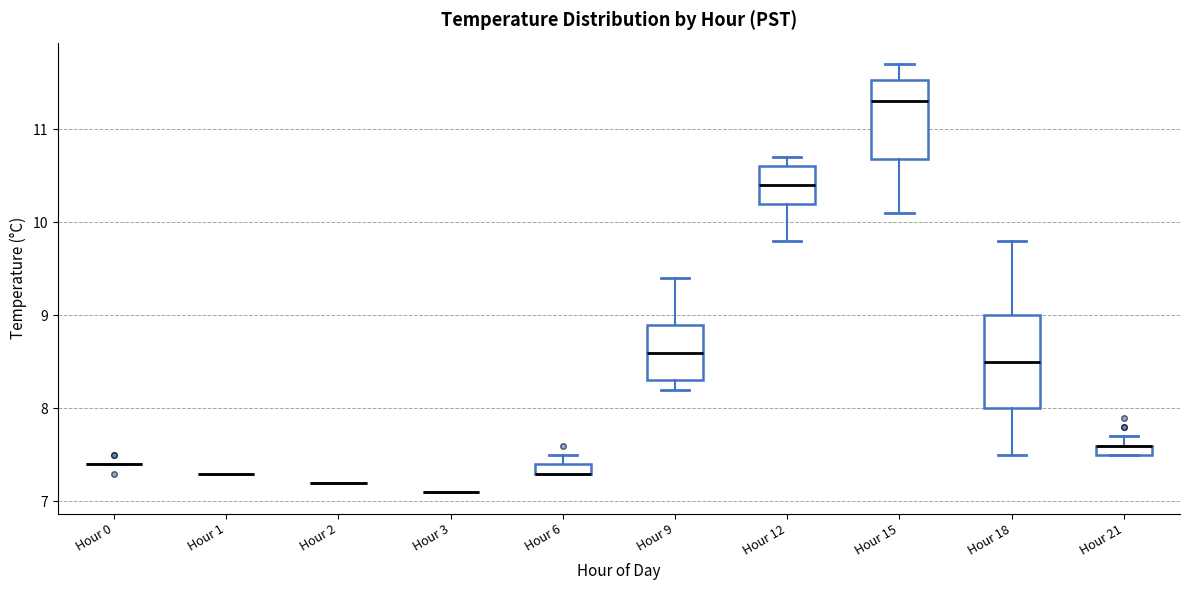

Which box is the tallest, from its lower edge to its upper edge?

Hour 18